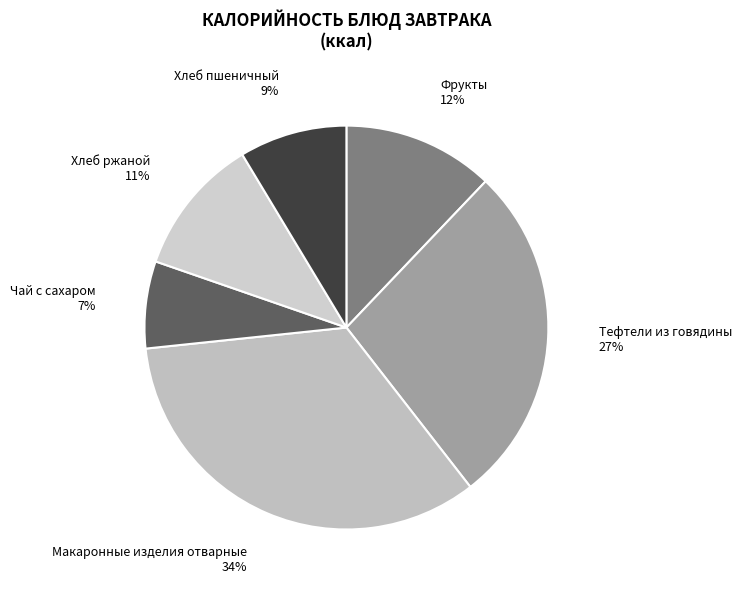

To the nearest percent, what is the combined percentage of Чай с сахаром and Хлеб ржаной?

18%